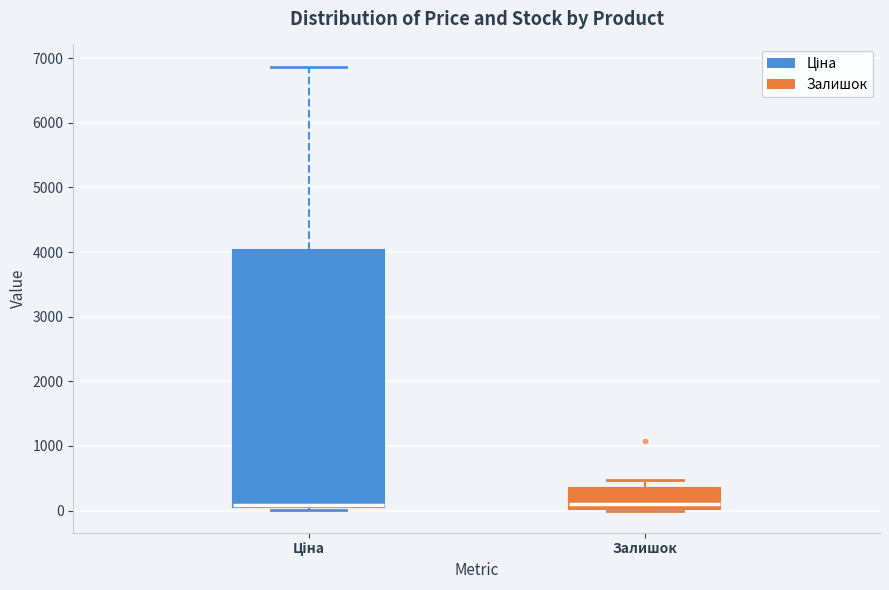

Reading left to right, transcribe this box plot: for each box, give where its median line is, the range the box spans, and where its two whiskers end, as read against the y-axis. The values are not printed on the chart, so give them approximately, as read against the axis.

Ціна: median 100 (just above the box's lower edge), box 100 to 4000, whiskers 0 to 6900
Залишок: median 100, box 0 to 300, whiskers 0 to 500